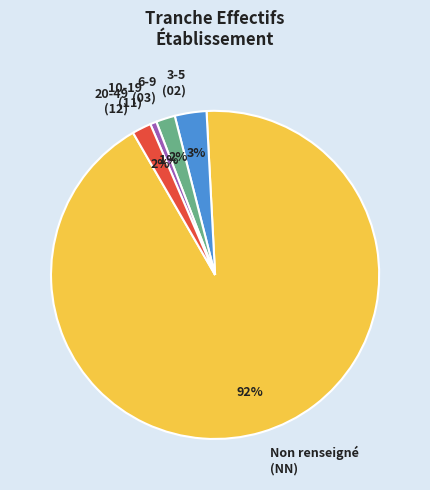

To the nearest percent, what portion does 10-19 (11) represent?

1%